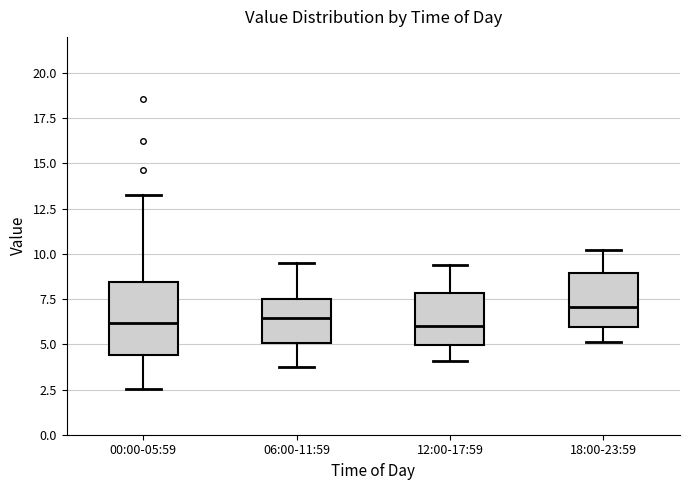

Where is the upper edge of the box for 12:00-17:59 on the y-axis? The values are not printed on the chart, so give them approximately, as read against the axis.

8.0